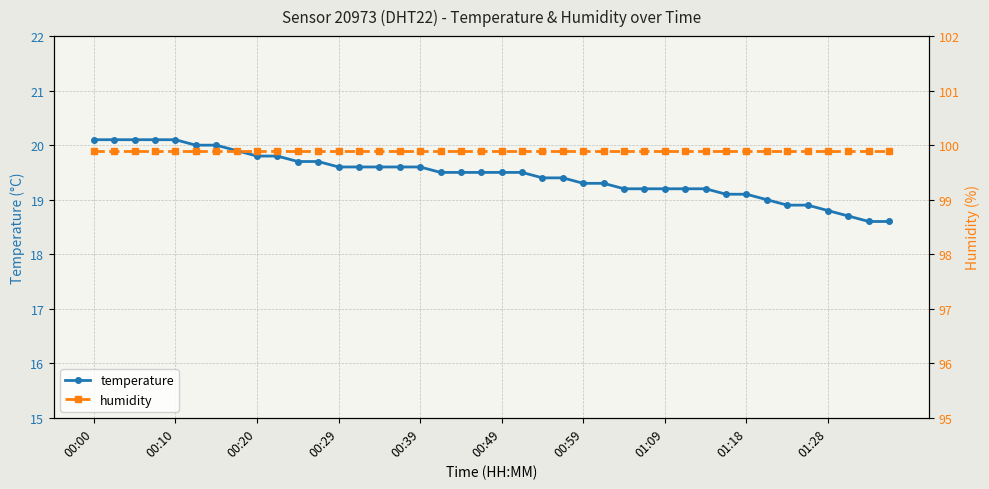

True or false: temperature has a value of 19.2 at 01:09.

True